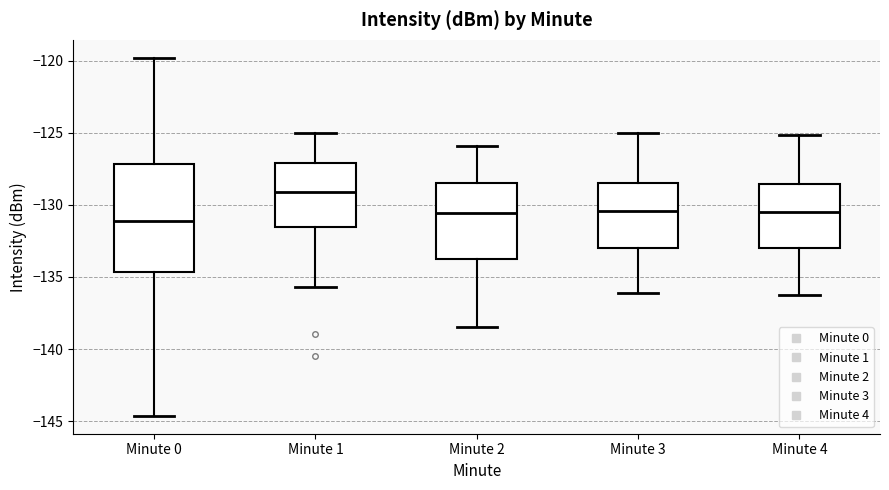

Where does the upper whisker of the box for Minute 4 end on the y-axis? The values are not printed on the chart, so give them approximately, as read against the axis.

-125.0